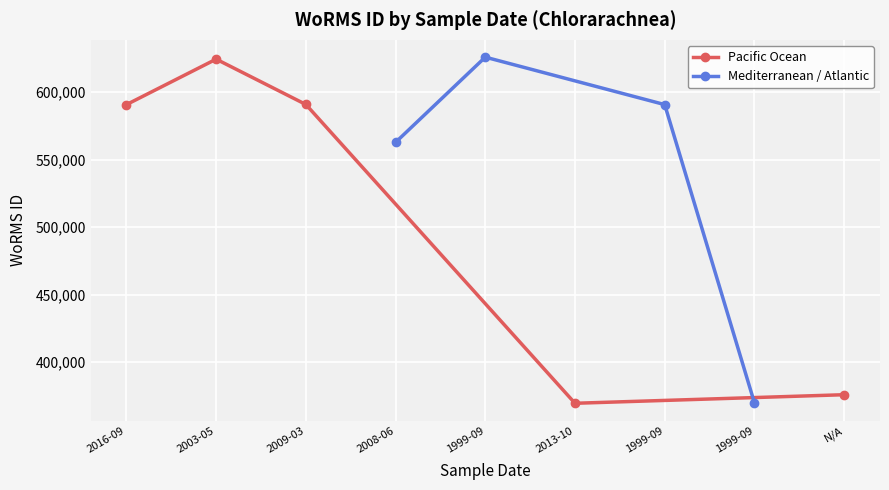

At which category does the chart reach its peak across all series?

1999-09-26